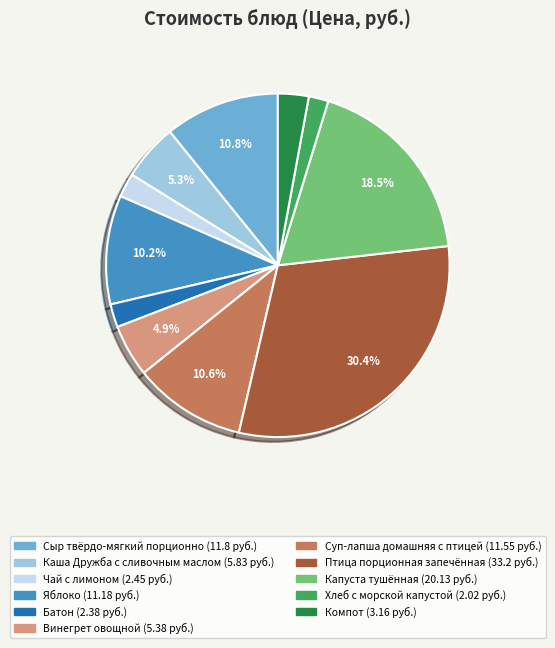

Is the sum of Батон and Компот greater than half?

No